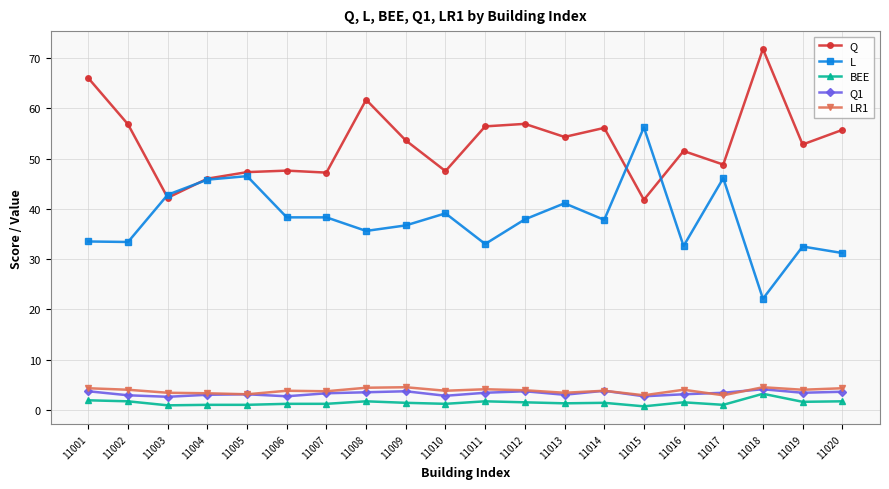

The value of Q at 11004 is 46.0. True or false?

True